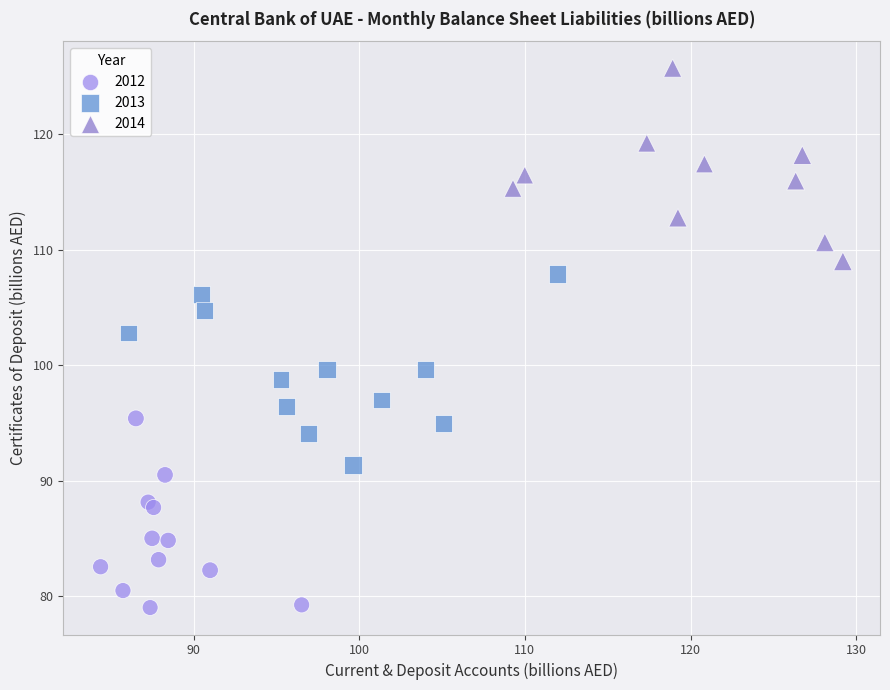

Which series reaches the minimum Y coordinate?

2012